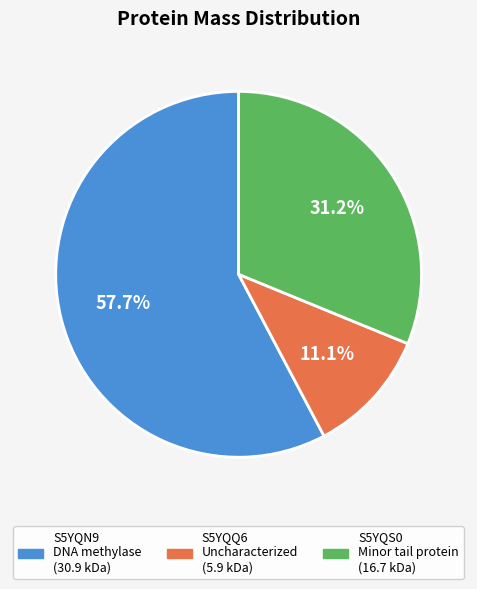

Count the number of slices in the pie.

3